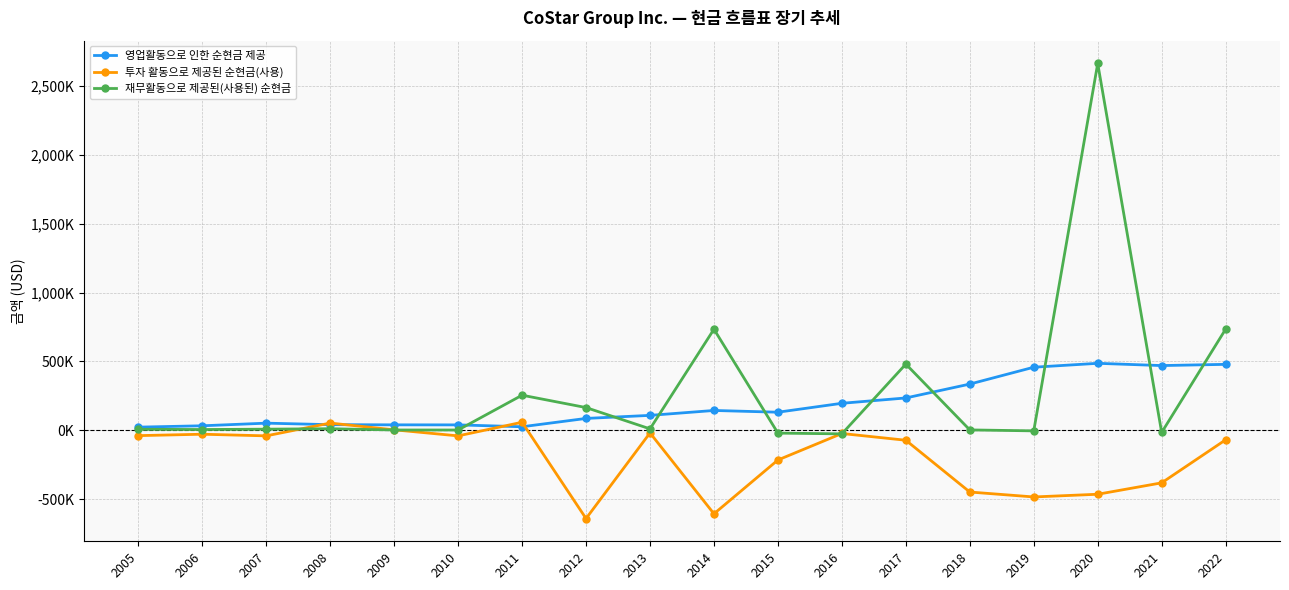

At which label is 영업활동으로 인한 순현금 제공 closest to 254512?

2017